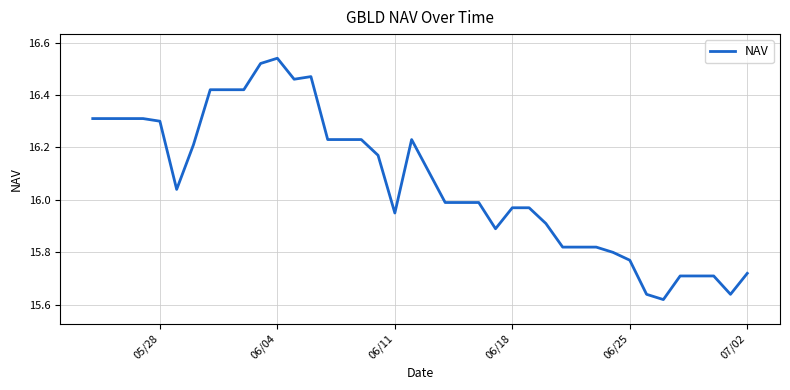

Count the number of categories in the chart.

40